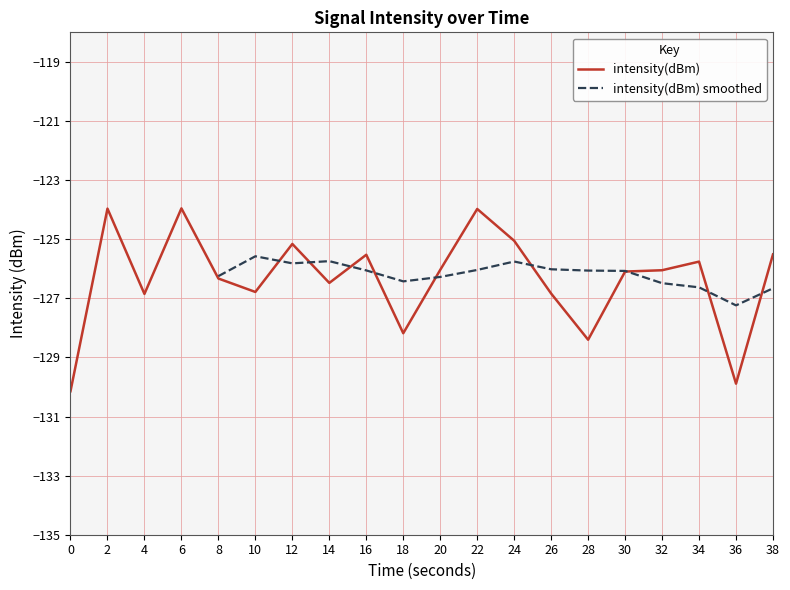

Between 32 and 6, which is larger?

6